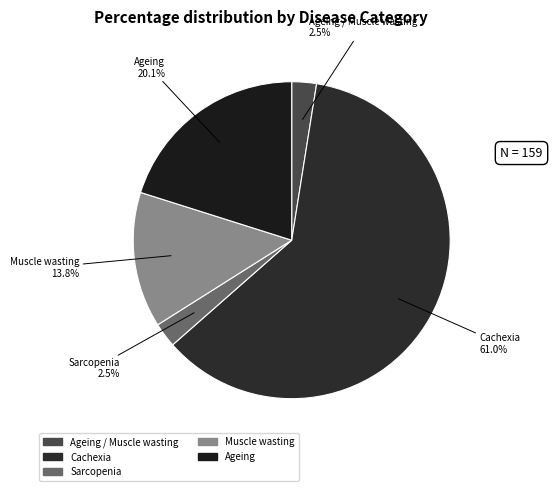

Count the number of slices in the pie.

5